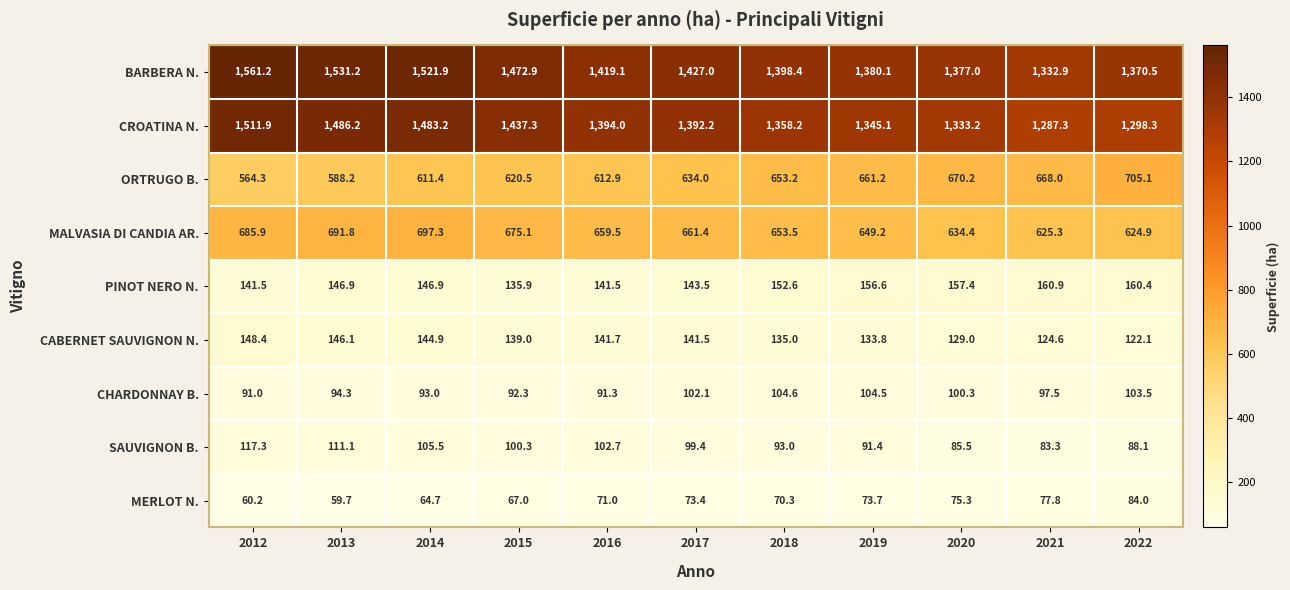

Which series has the widest spread of values?

BARBERA N.